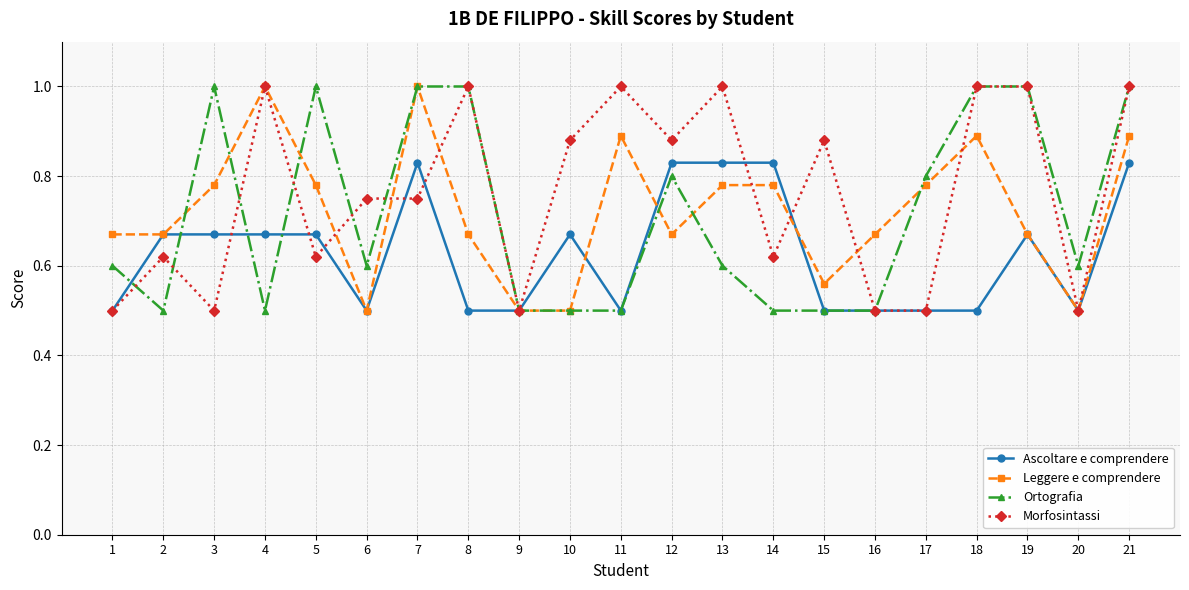

Where is the first local maximum for Ortografia?

3